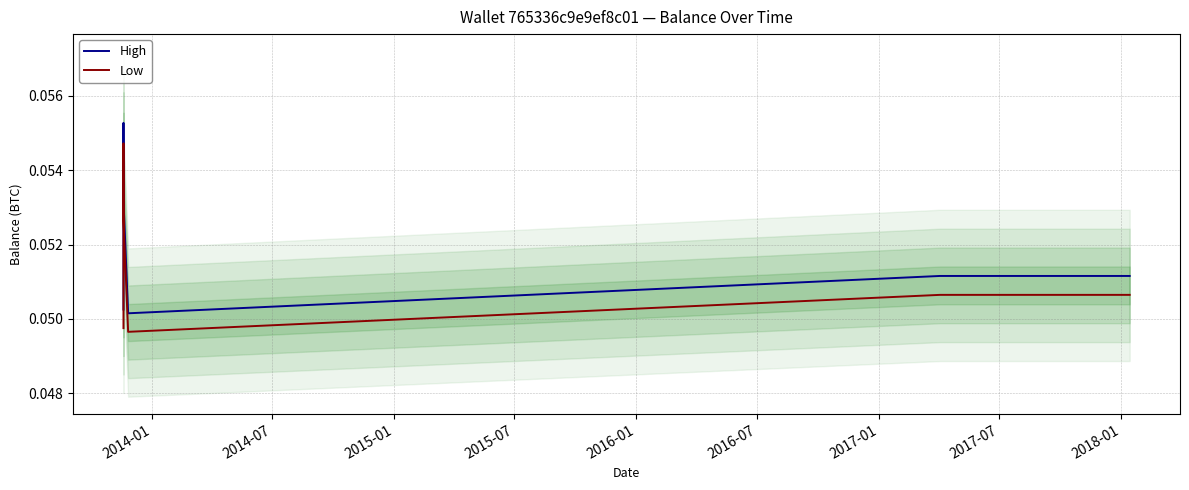

True or false: High and Low intersect in this chart.

False